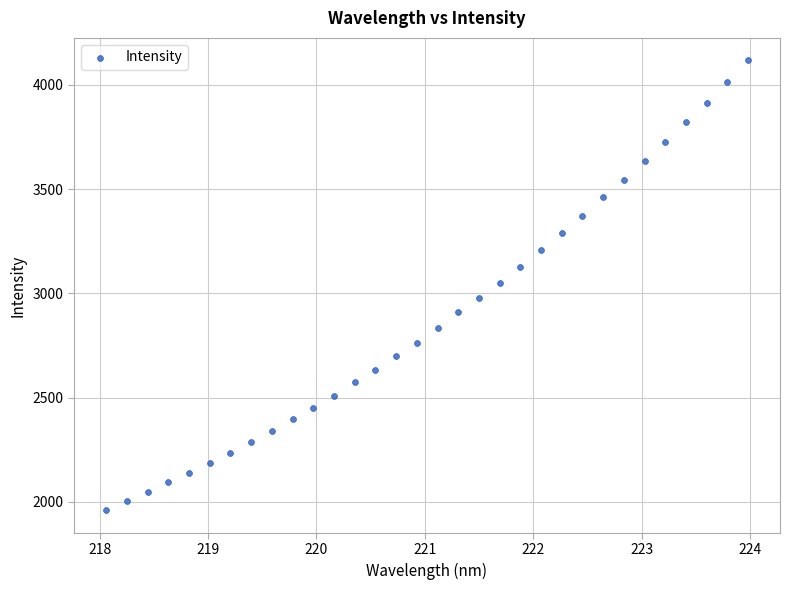

What is the range of Y values (max minus min)?

2157.6